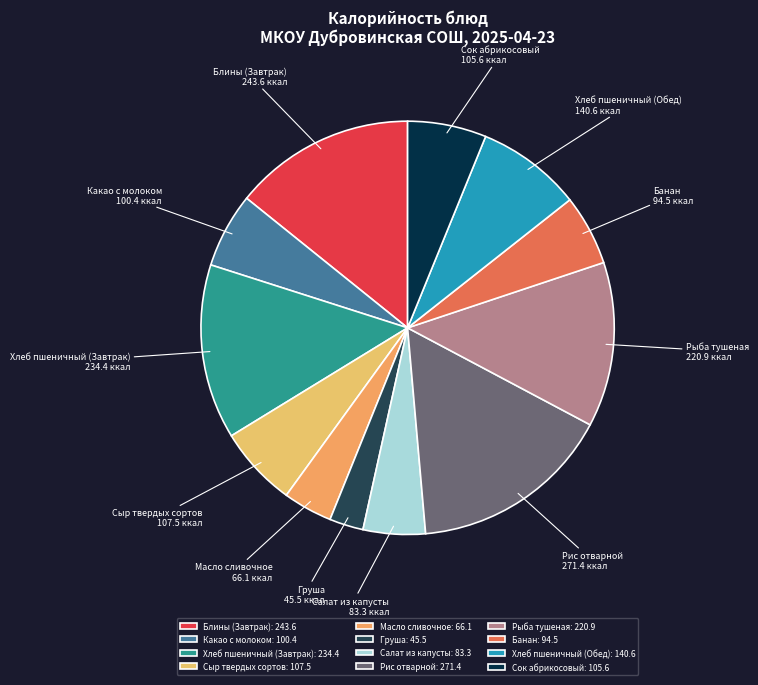

What is the ratio of the value at Рис отварной to the value at Груша?

6.0